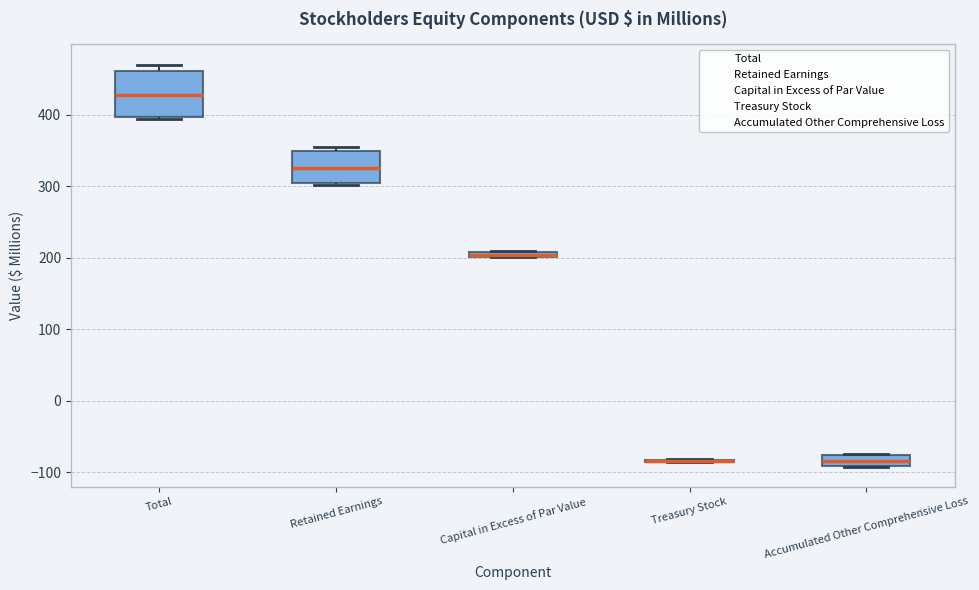

Where is the upper edge of the box for Capital in Excess of Par Value on the y-axis? The values are not printed on the chart, so give them approximately, as read against the axis.

210